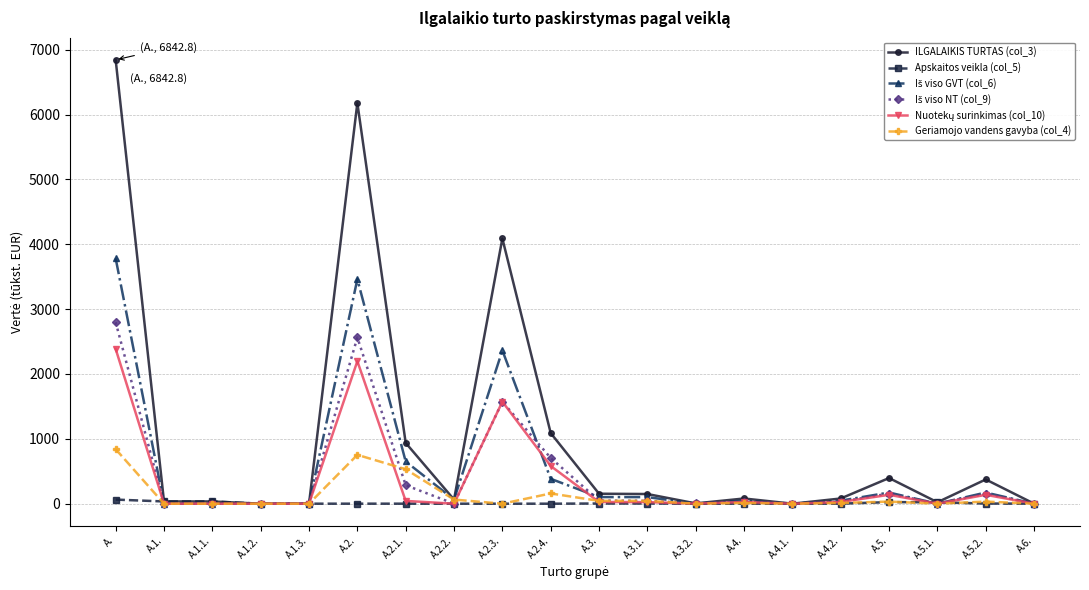

At which label is Geriamojo vandens gavyba (col_4) closest to 420?

A.2.1.